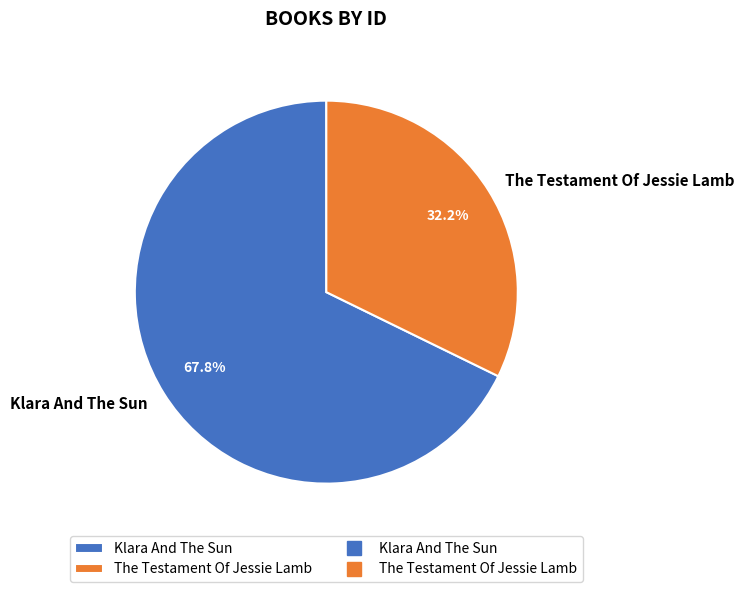

Rank the categories by value from lowest to highest.

The Testament Of Jessie Lamb, Klara And The Sun